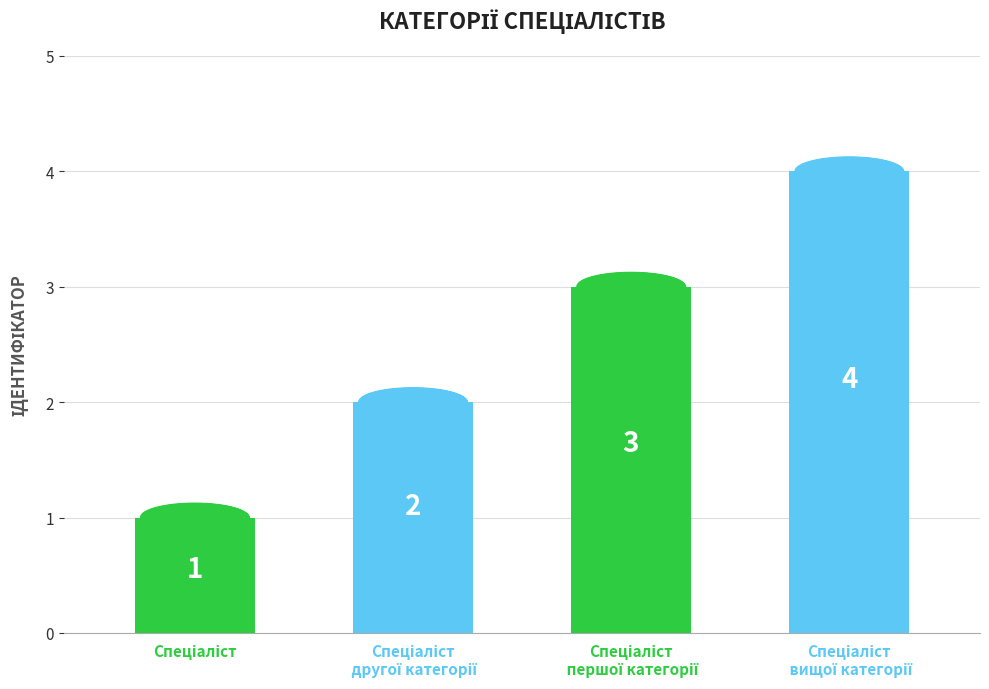

Are the bars grouped side by side (vs. stacked)?

No